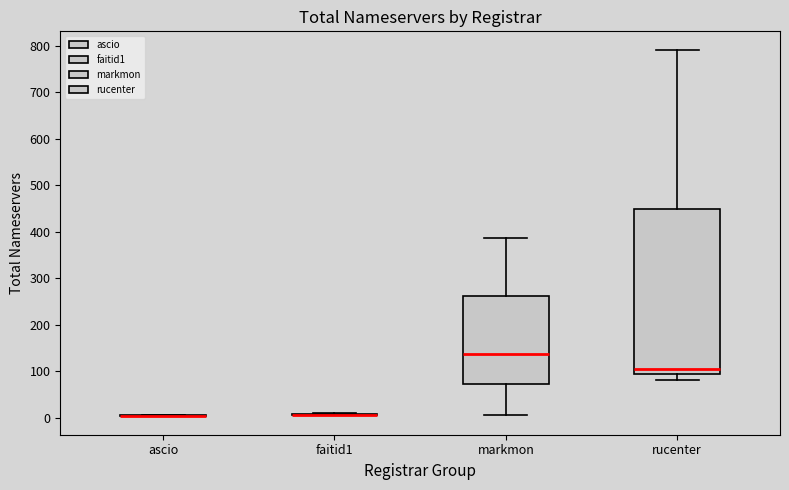

Which box is the tallest, from its lower edge to its upper edge?

rucenter